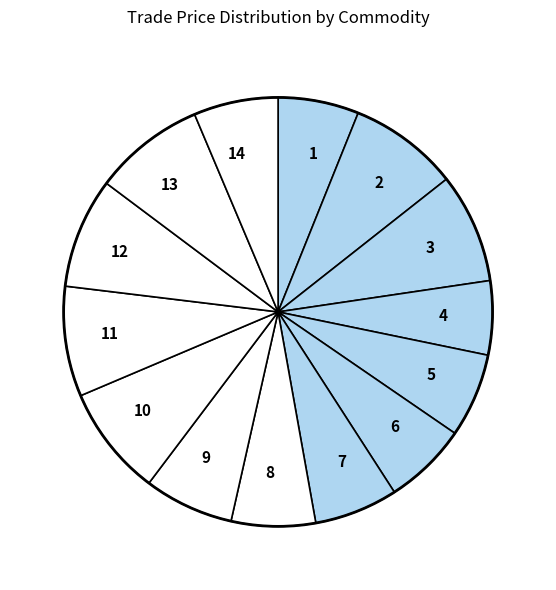

Count the number of slices in the pie.

14